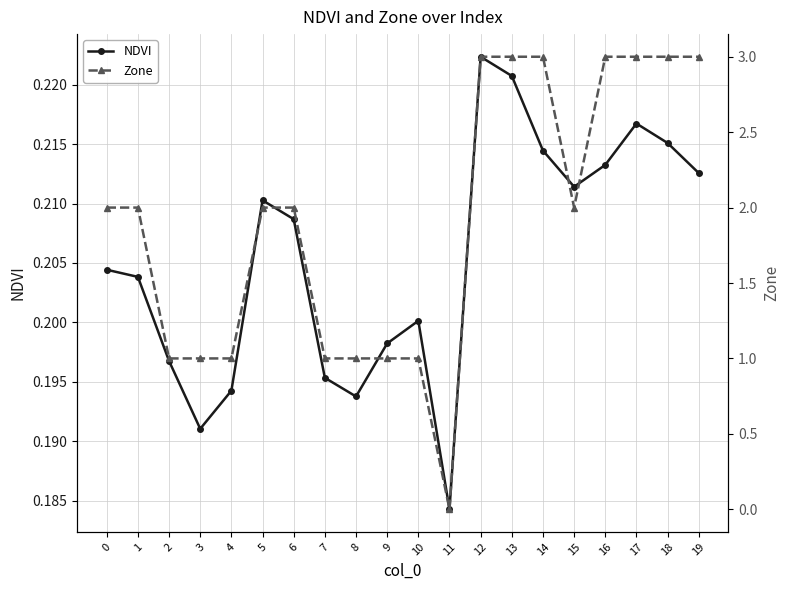

True or false: NDVI and Zone cross at least once.

True